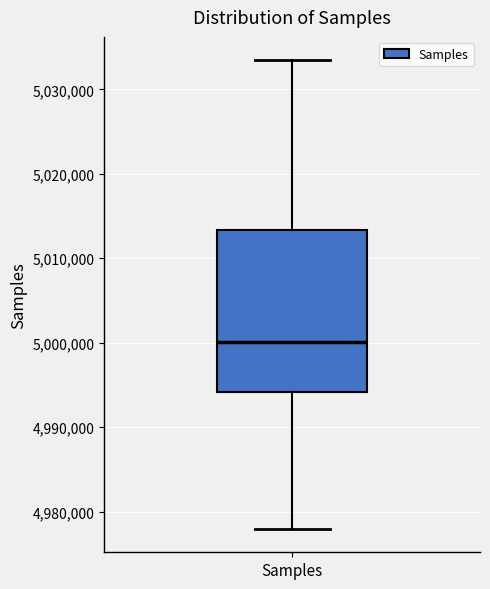

Transcribe this box plot: give where the median line is, the range the box spans, and where the two whiskers end, as read against the y-axis. The values are not printed on the chart, so give them approximately, as read against the axis.

median 5000000, box 4994000 to 5013000, whiskers 4978000 to 5033000